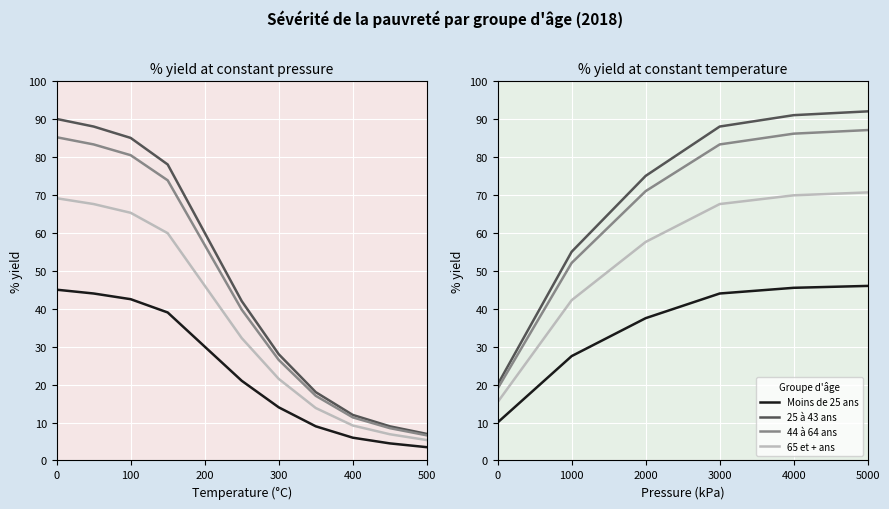

What is the greatest value displayed?

92.0